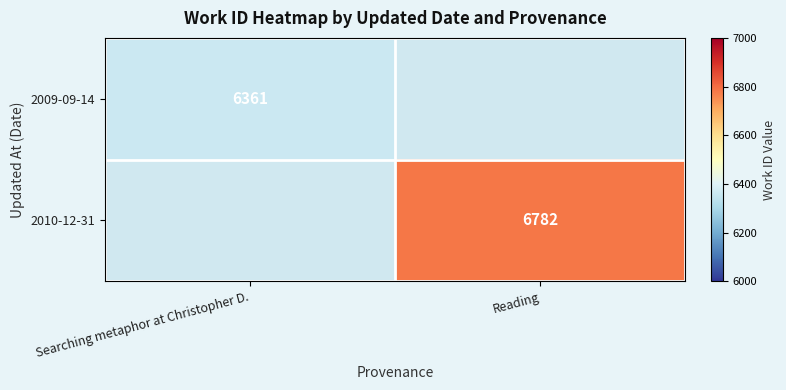

The value of 2009-09-14 at Searching metaphor at Christopher D. is 8879. True or false?

False